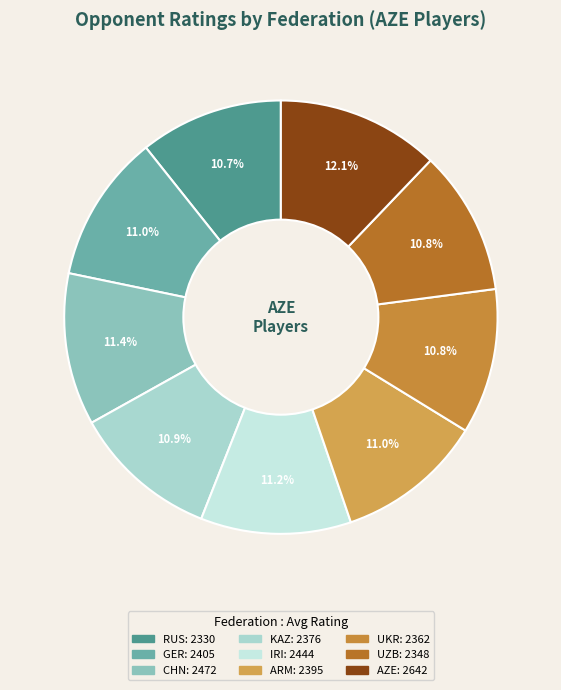

Is there a majority slice in this chart?

No